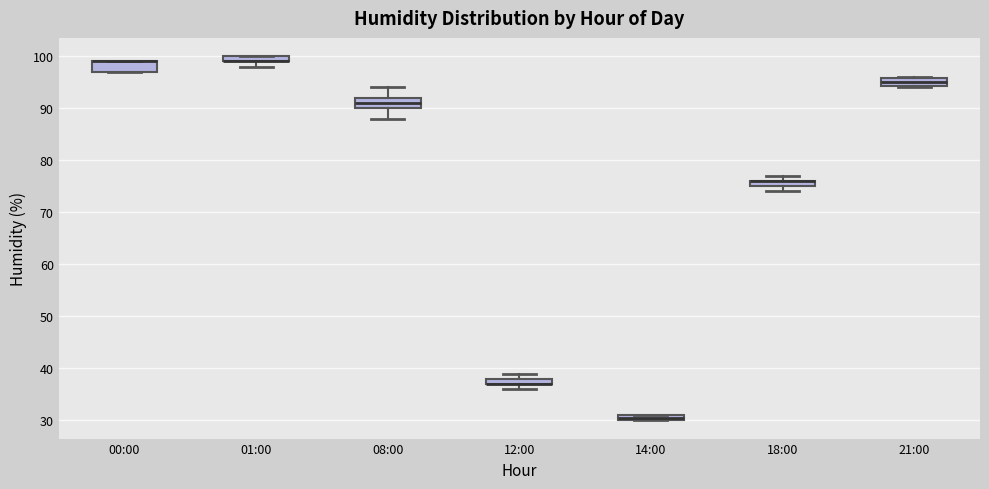

Where does the lower whisker of the box for 08:00 end on the y-axis? The values are not printed on the chart, so give them approximately, as read against the axis.

88